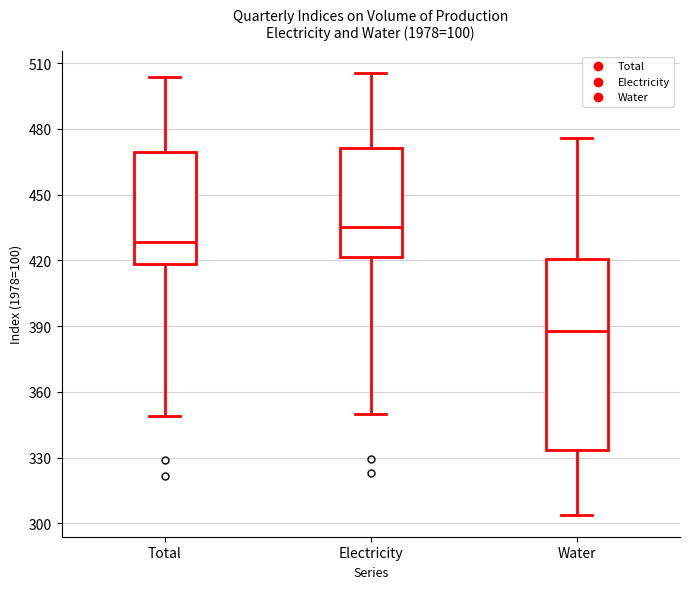

Reading left to right, read every box against the y-axis: the position of its median line, the range the box covers, and the ends of its whiskers. The values are not printed on the chart, so give them approximately, as read against the axis.

Total: median 430, box 420 to 470, whiskers 350 to 505
Electricity: median 435, box 420 to 470, whiskers 350 to 505
Water: median 390, box 335 to 420, whiskers 305 to 475